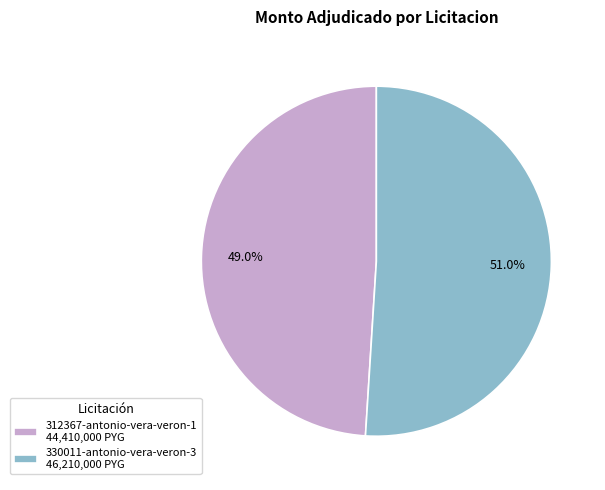

What percentage is the 330011-antonio-vera-veron-3 slice, to the nearest percent?

51%